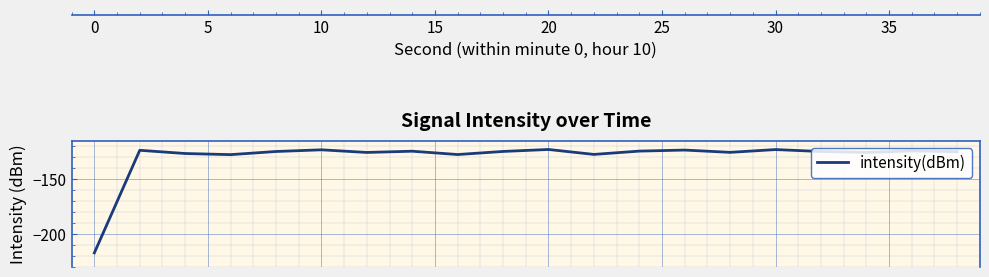

What is the smallest value displayed?

-217.1